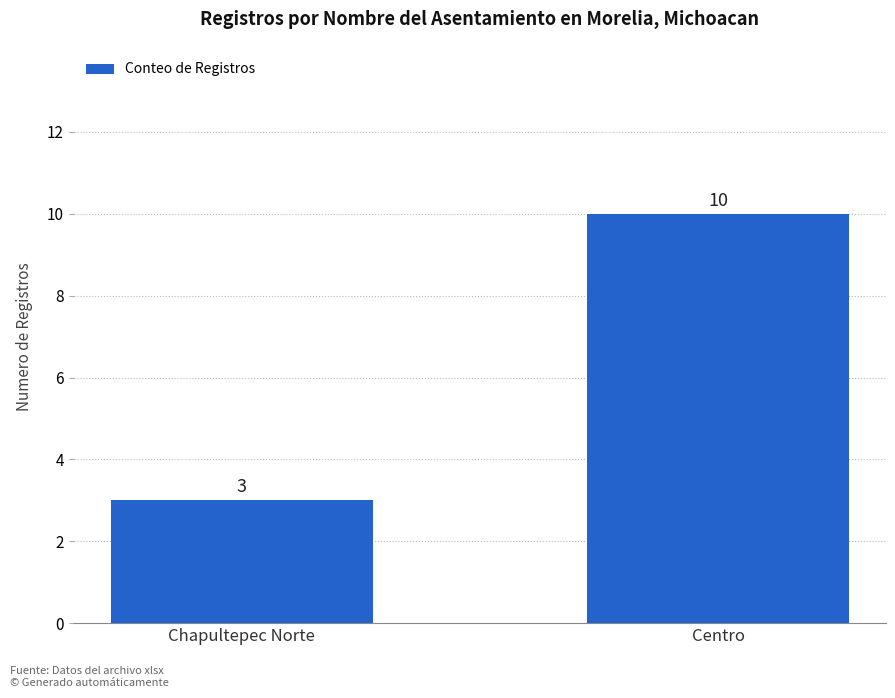

Which label corresponds to the largest value in the chart?

Centro